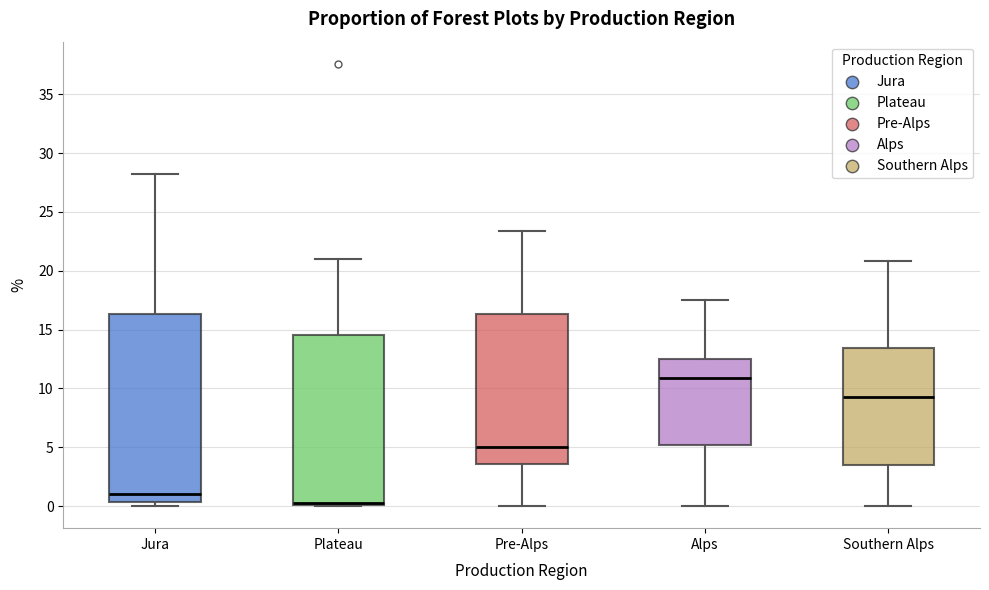

Reading left to right, read every box against the y-axis: the position of its median line, the range the box covers, and the ends of its whiskers. The values are not printed on the chart, so give them approximately, as read against the axis.

Jura: median 1.0, box 0.5 to 16.5, whiskers 0.0 to 28.0
Plateau: median 0.5, box 0.0 to 14.5, whiskers 0.0 to 21.0
Pre-Alps: median 5.0, box 3.5 to 16.5, whiskers 0.0 to 23.5
Alps: median 11.0, box 5.0 to 12.5, whiskers 0.0 to 17.5
Southern Alps: median 9.5, box 3.5 to 13.5, whiskers 0.0 to 21.0